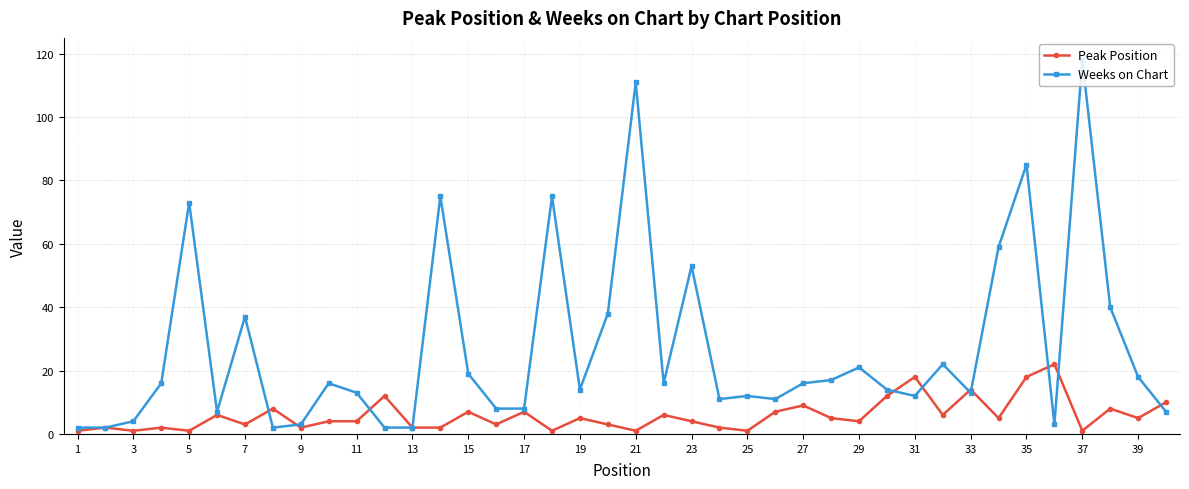

What is the value of the Weeks on Chart point at the 32nd from the left?

22